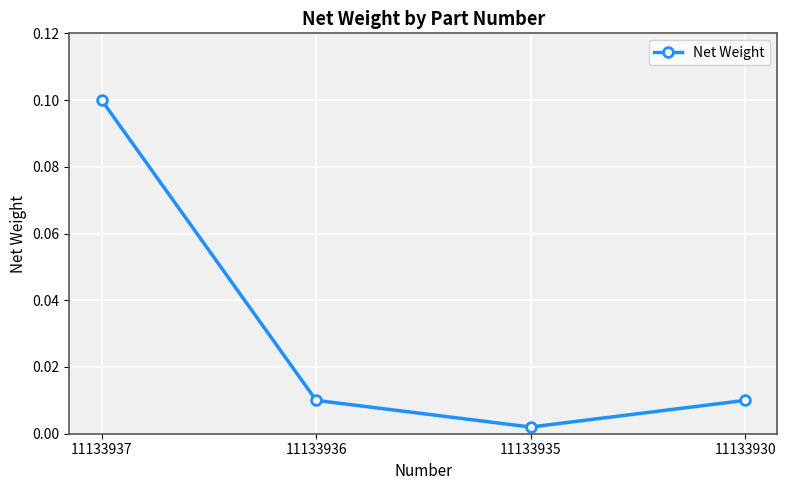

At which category does the chart reach its minimum across all series?

11133935